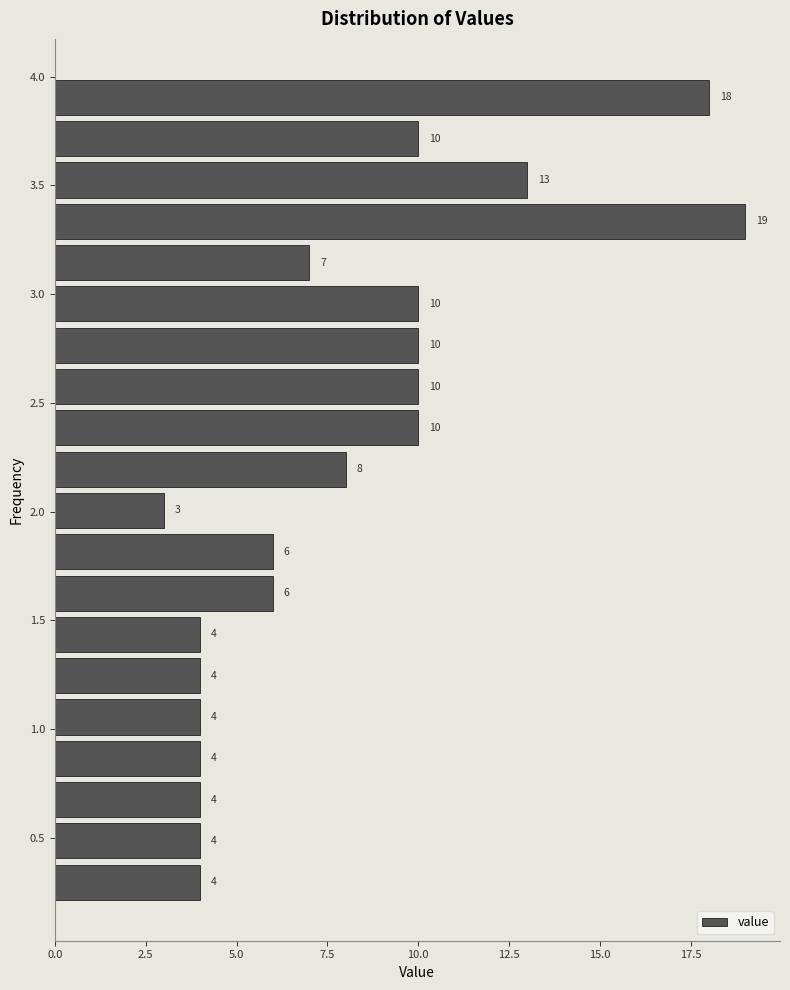

Around what value on the y-axis is the longest bar? Give the approximate position of its centre, as read against the axis.

3.35